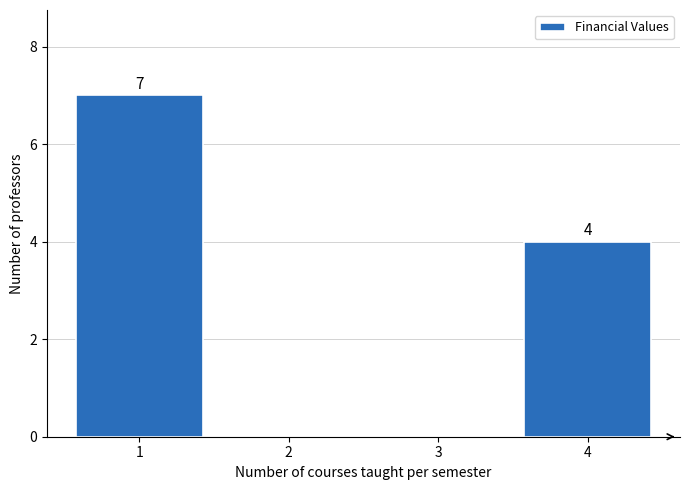

Reading left to right, extract all data points from this chart.

1=7	2=0	3=0	4=4